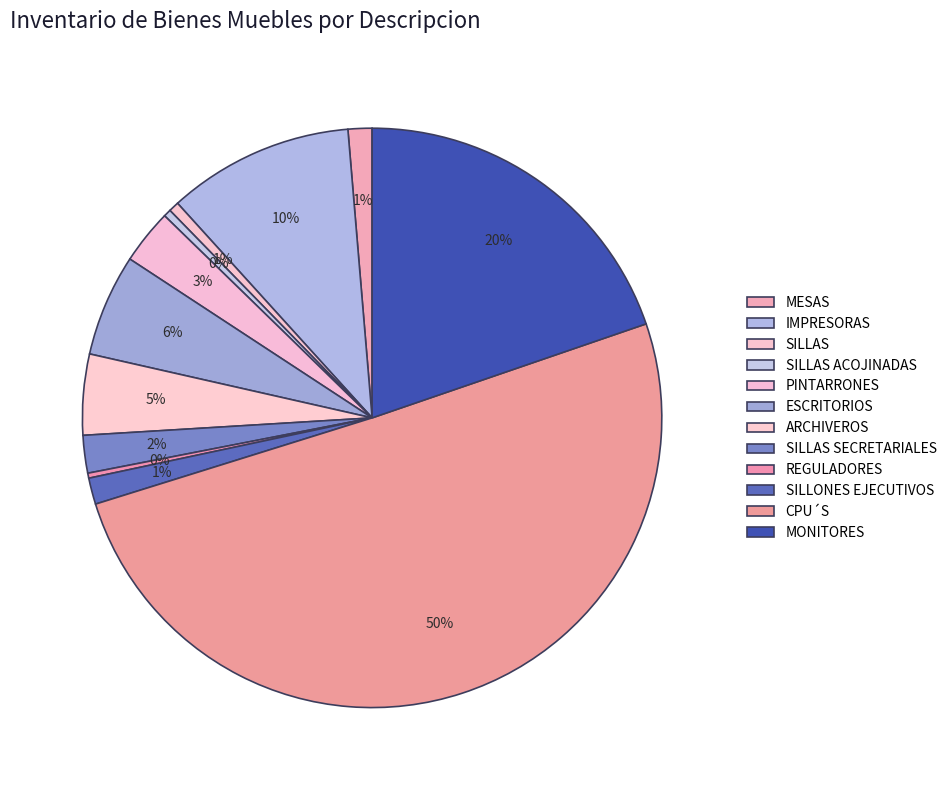

How many segments does this pie chart have?

12